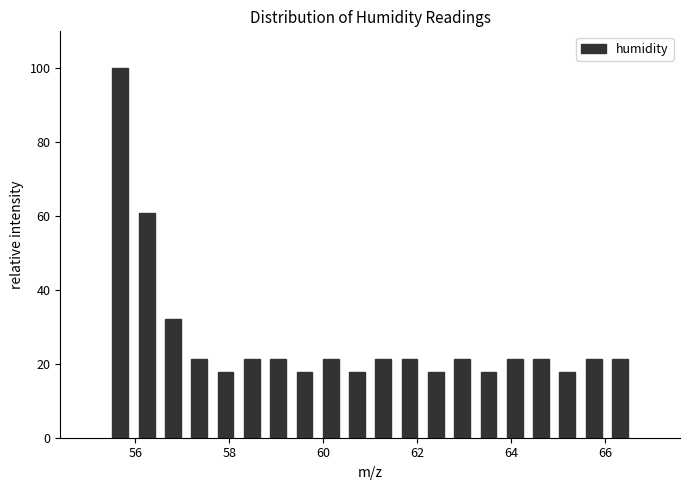

Read against the x-axis, roughly where is the centre of the tallest bar?

55.6